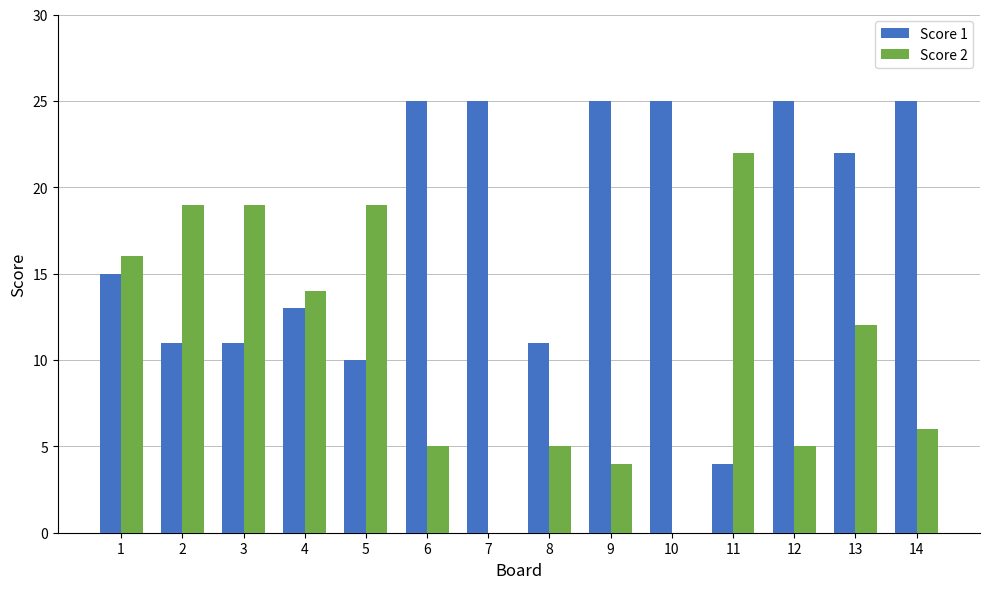

Which series changed the most between 7 and 8?

Score 1